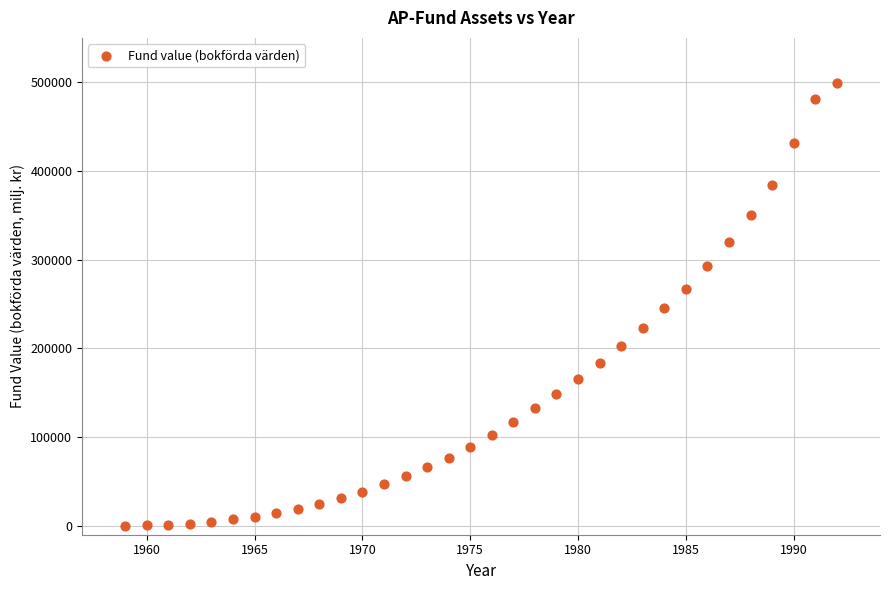

What is the range of X values (max minus min)?

33